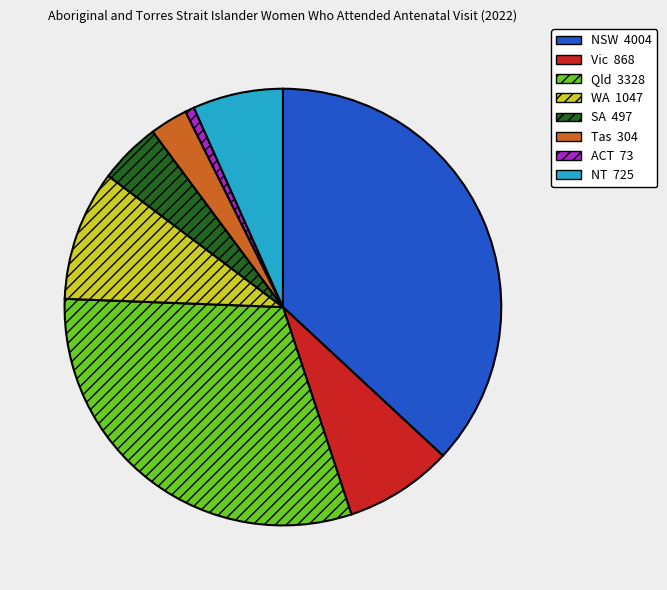

Do NSW and Qld together represent more than half of the pie?

Yes